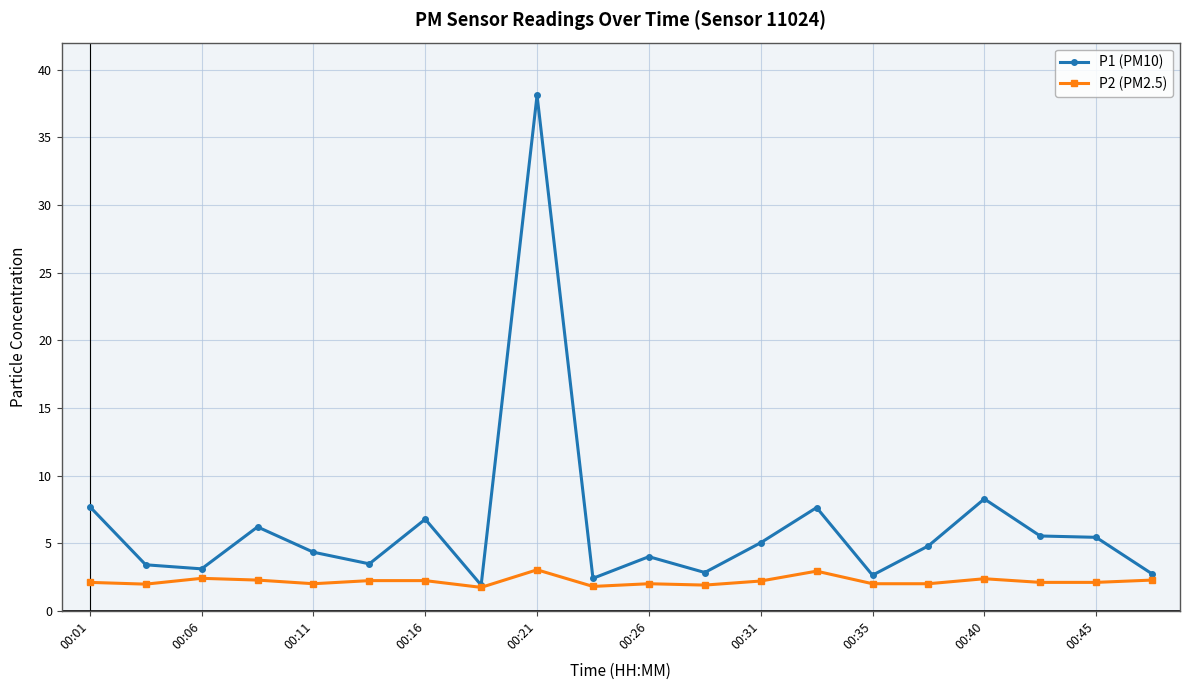

Which series has the largest total across all categories?

P1 (PM10)